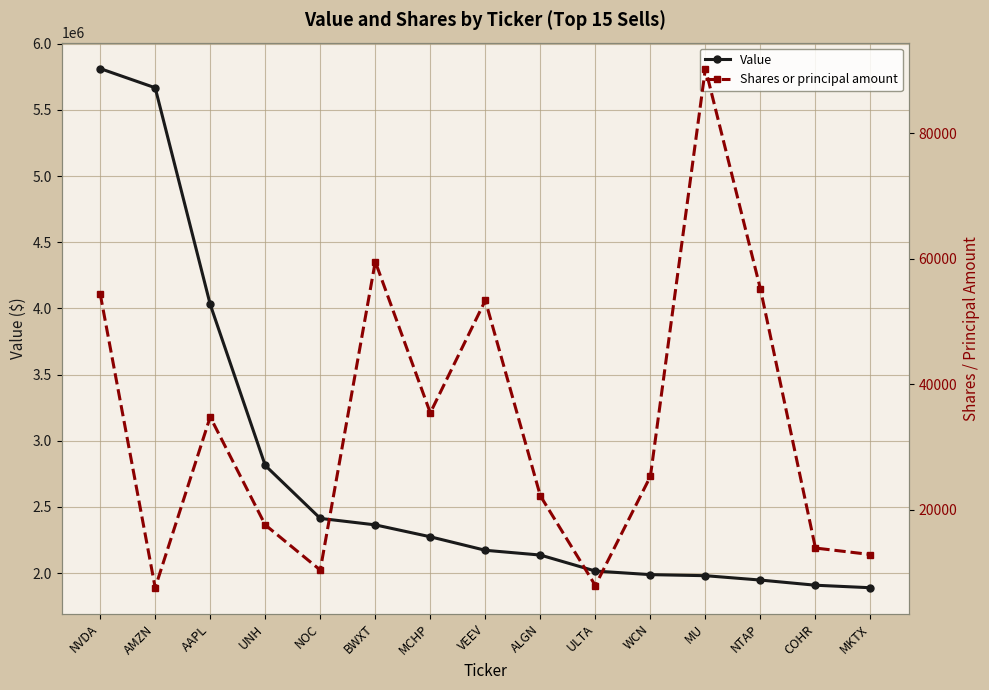

Is this an area chart (filled region under the line)?

No